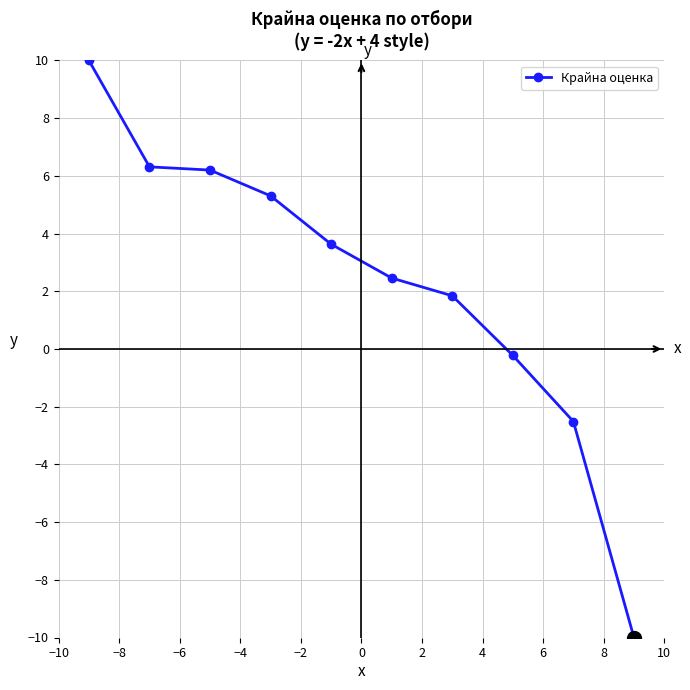

Reading right to left, list all the values displayed in this chart.

-10.0	-2.5	-0.2	1.8	2.5	3.6	5.3	6.2	6.3	10.0